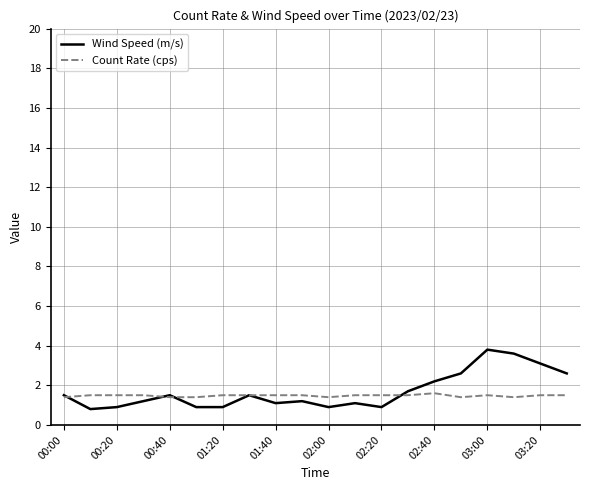

Reading left to right, transcribe all the data shown in this chart.

Wind Speed (m/s): 1.5	0.8	0.9	1.2	1.5	0.9	0.9	1.5	1.1	1.2	0.9	1.1	0.9	1.7	2.2	2.6	3.8	3.6	3.1	2.6
Count Rate (cps): 1.4	1.5	1.5	1.5	1.4	1.4	1.5	1.5	1.5	1.5	1.4	1.5	1.5	1.5	1.6	1.4	1.5	1.4	1.5	1.5